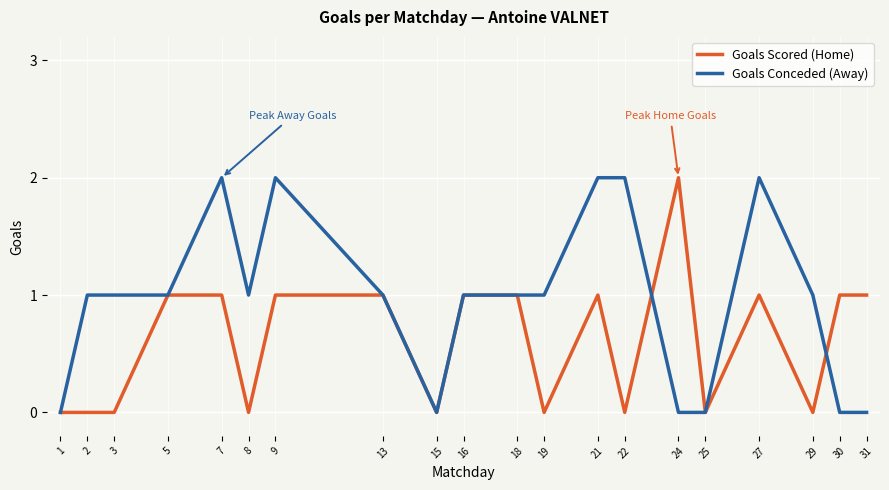

Which series changed the most between 1 and 24?

Goals Scored (Home)